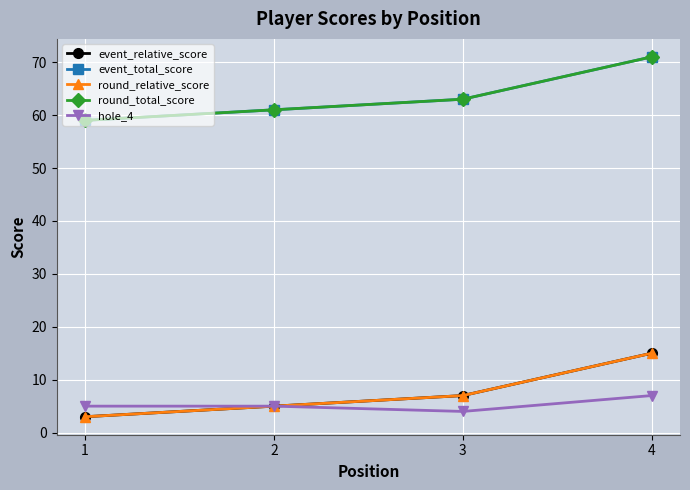

True or false: event_relative_score has more than 0 points higher than both neighbors.

False